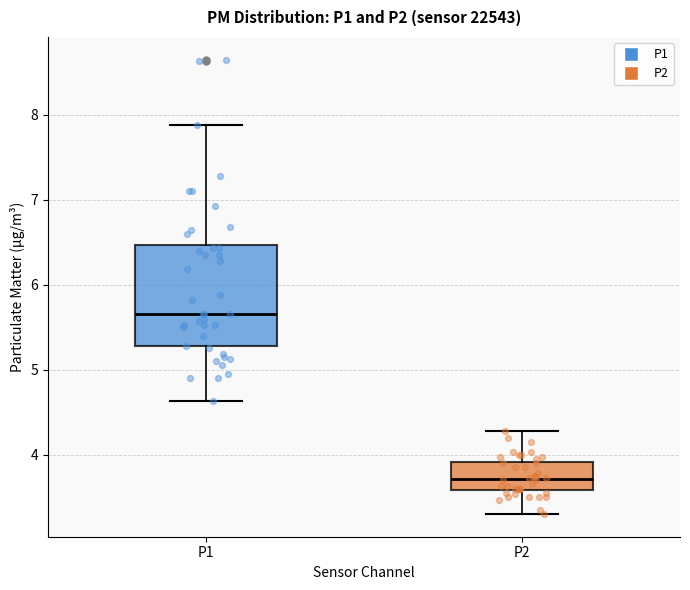

Comparing the boxes themselves (not the whiskers), which one is the tallest?

P1